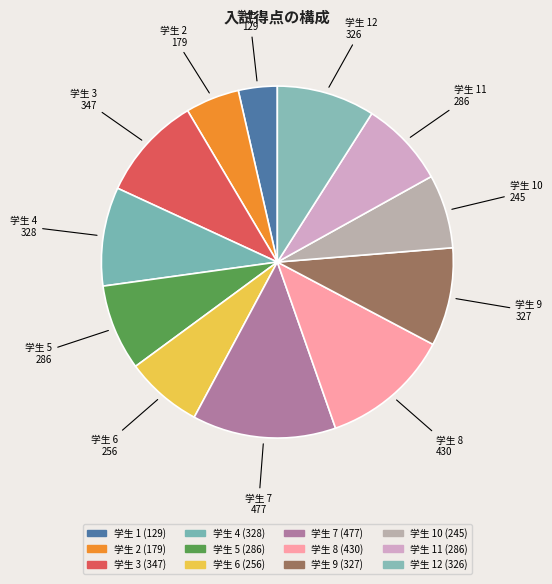

The 学生 11 slice represents 3% of the pie. True or false?

False